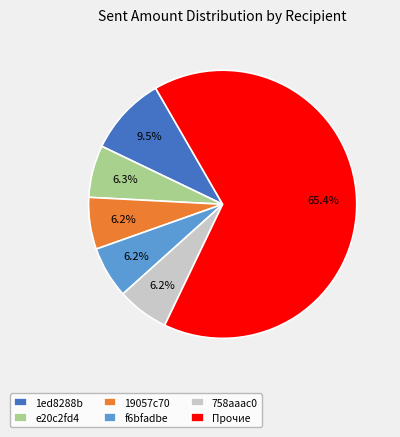

Count the number of slices in the pie.

6